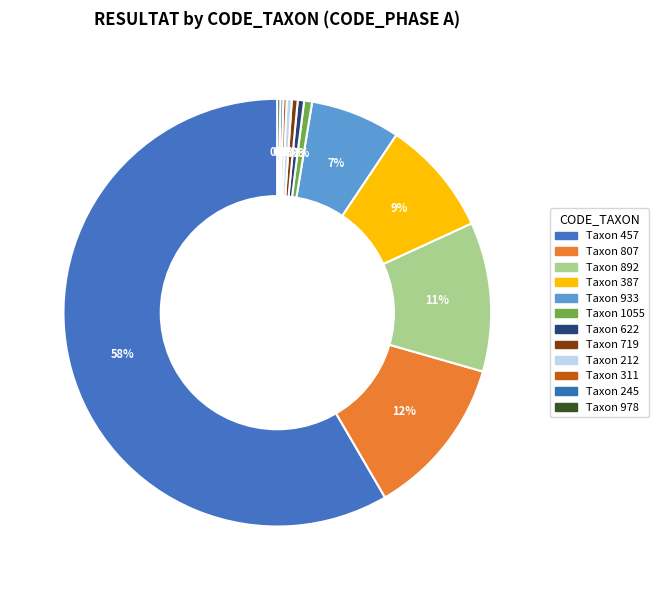

What is the largest slice in the pie chart?

457